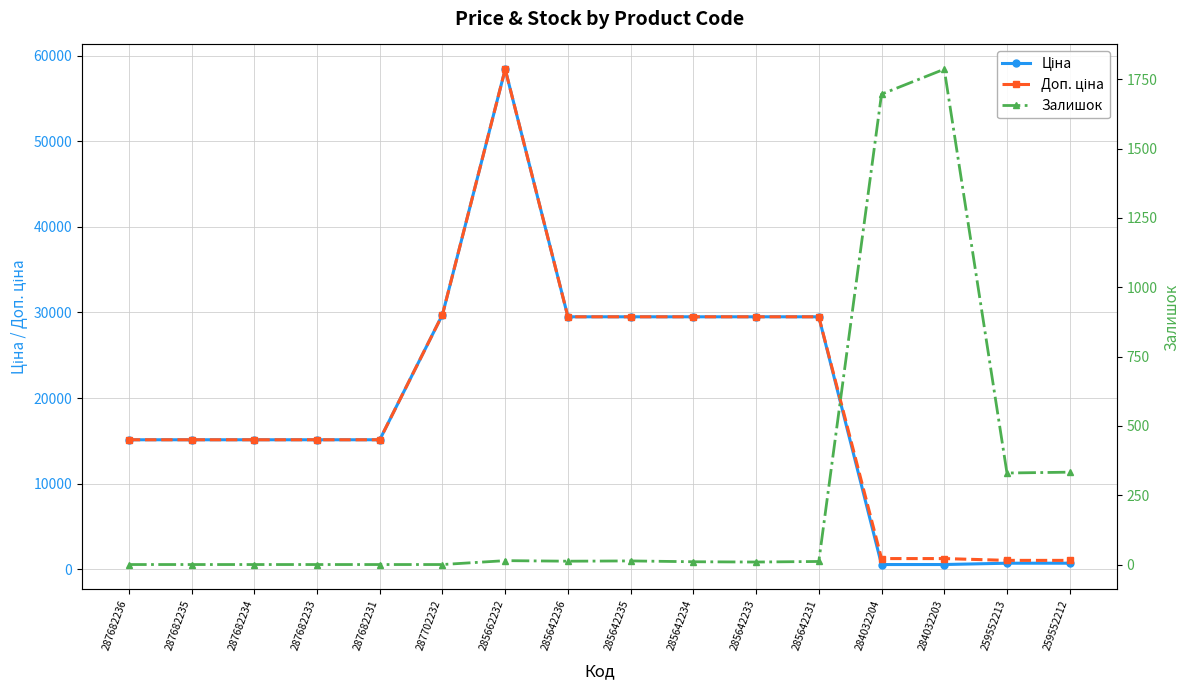

Which series has the widest spread of values?

Ціна